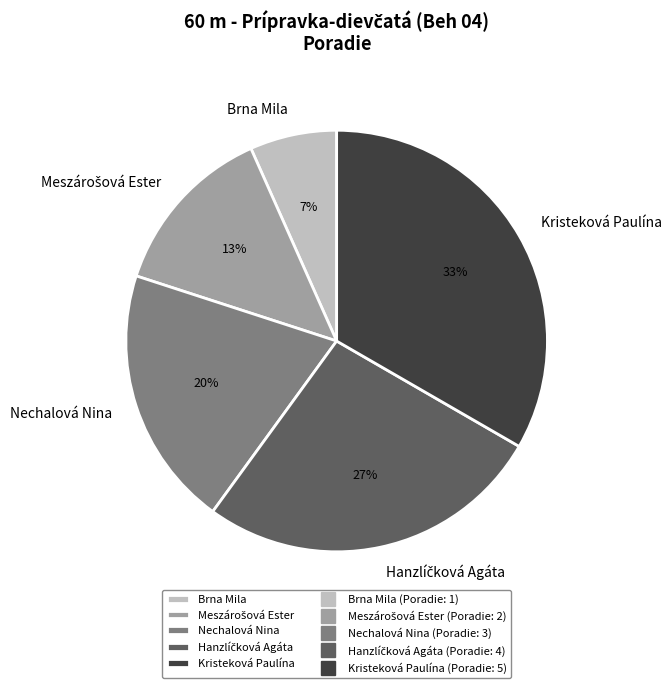

Is the sum of Kristeková Paulína and Nechalová Nina greater than half?

Yes